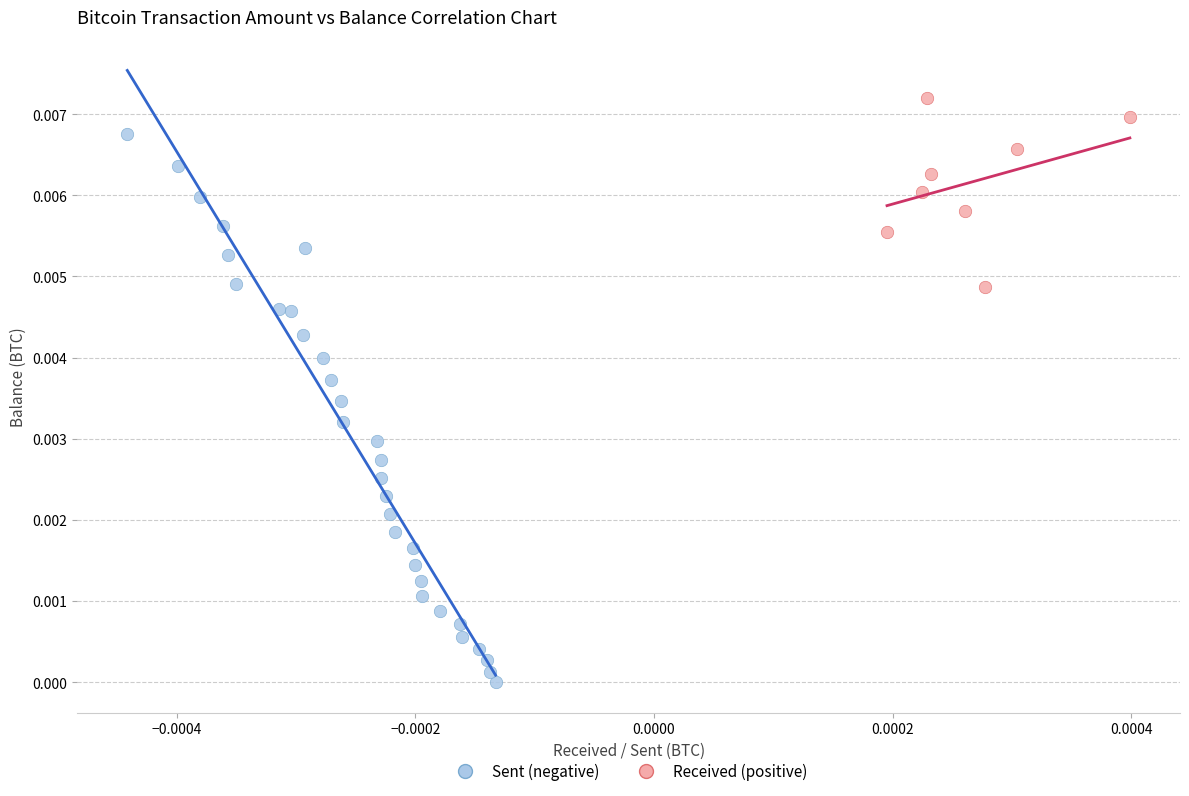

Which series reaches the minimum Y coordinate?

Sent (negative)